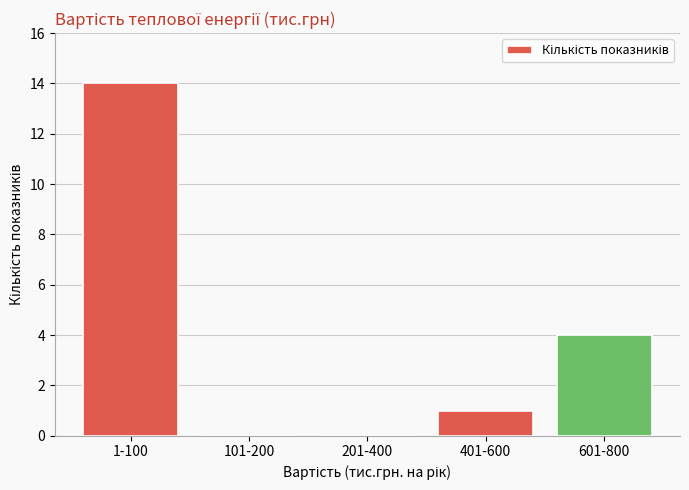

Reading left to right, extract all data points from this chart.

1-100=14	101-200=0	201-400=0	401-600=1	601-800=4